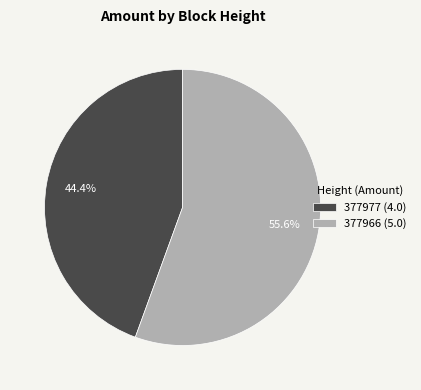

How many slices are in this pie chart?

2